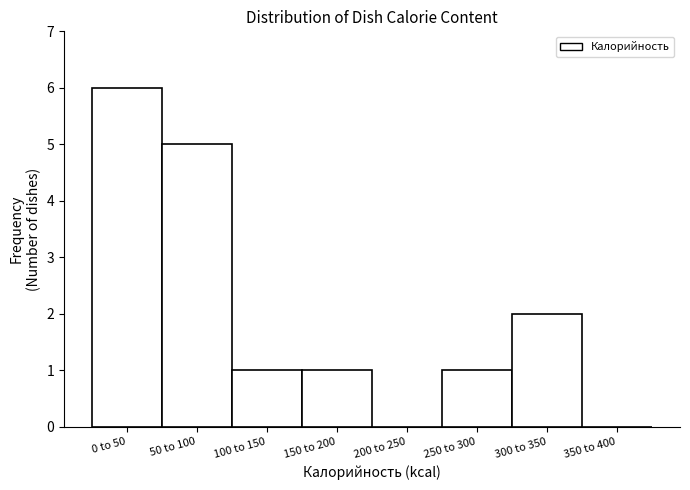

Reading left to right, transcribe all the data shown in this chart.

0 to 50=6	50 to 100=5	100 to 150=1	150 to 200=1	200 to 250=0	250 to 300=1	300 to 350=2	350 to 400=0